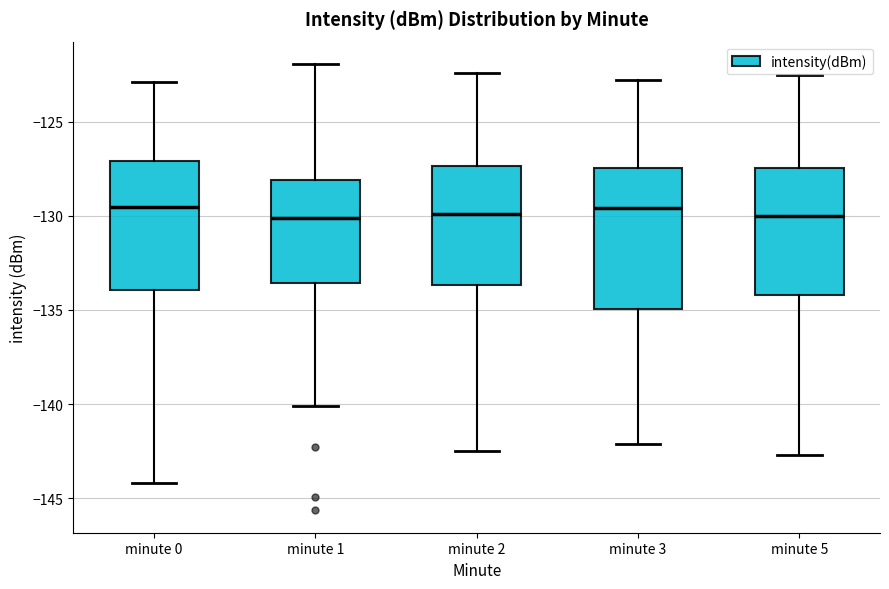

Reading left to right, read every box against the y-axis: the position of its median line, the range the box covers, and the ends of its whiskers. The values are not printed on the chart, so give them approximately, as read against the axis.

minute 0: median -129.5, box -134.0 to -127.0, whiskers -144.0 to -123.0
minute 1: median -130.0, box -133.5 to -128.0, whiskers -140.0 to -122.0
minute 2: median -130.0, box -133.5 to -127.5, whiskers -142.5 to -122.5
minute 3: median -129.5, box -135.0 to -127.5, whiskers -142.0 to -123.0
minute 5: median -130.0, box -134.0 to -127.5, whiskers -142.5 to -122.5